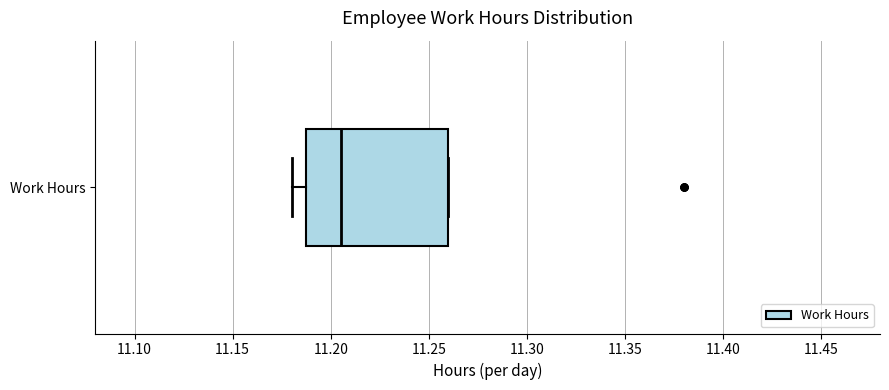

Where does the left whisker of the box for Work Hours end on the x-axis? The values are not printed on the chart, so give them approximately, as read against the axis.

11.180